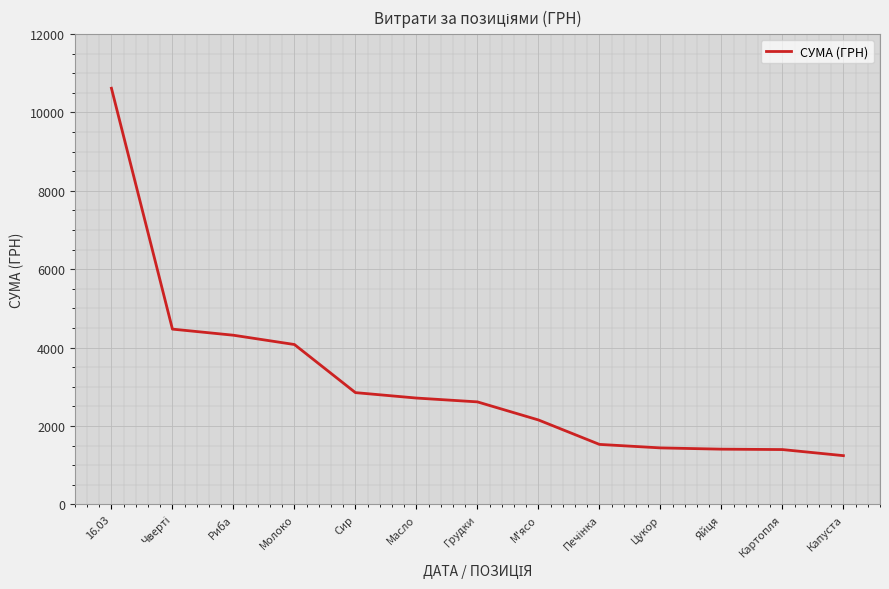

The chart shows a value of 970.7 at Цукор. True or false?

False